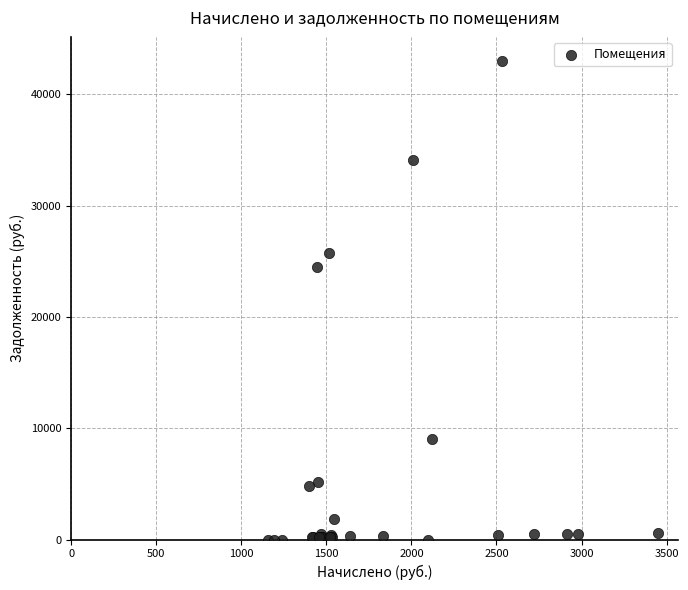

What Y value in the scatter plot is closest to 21500?

24481.3